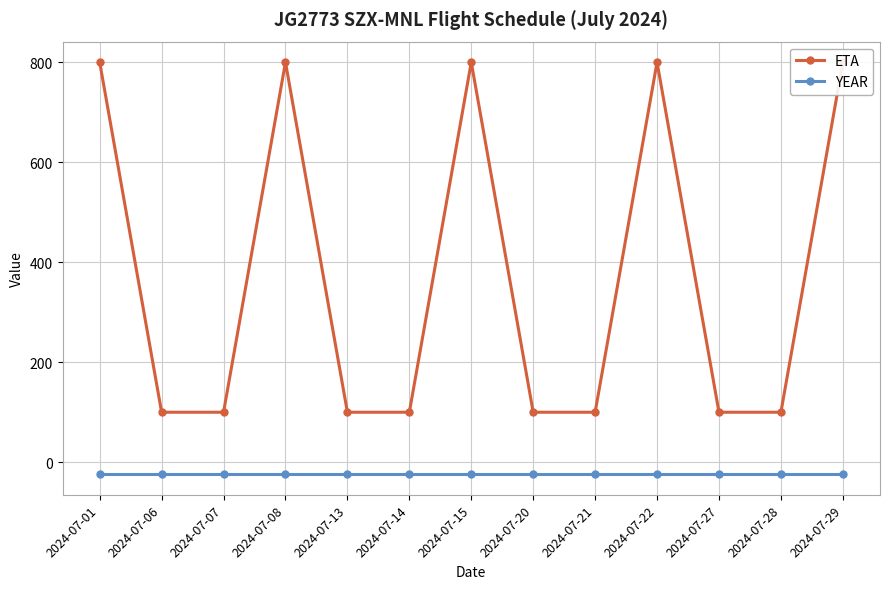

Which series has the largest total across all categories?

ETA